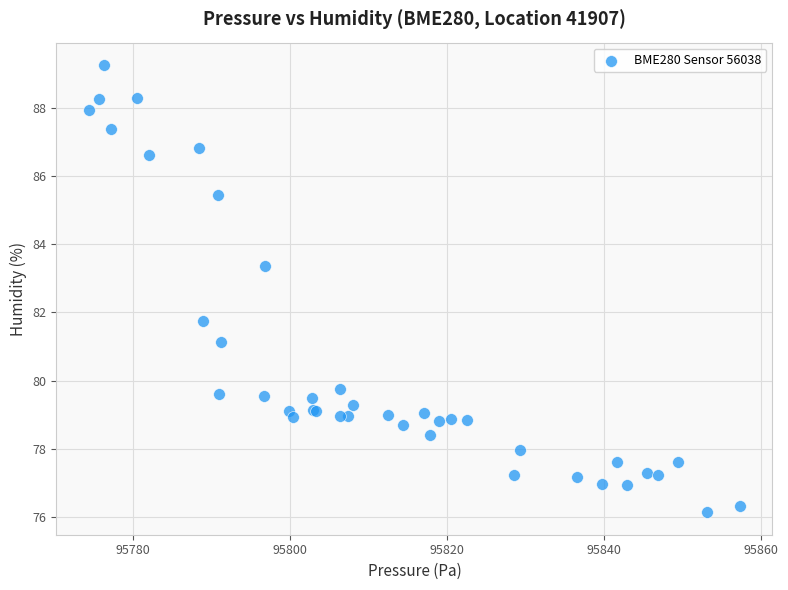

What Y value in the scatter plot is closest to 82?

81.8